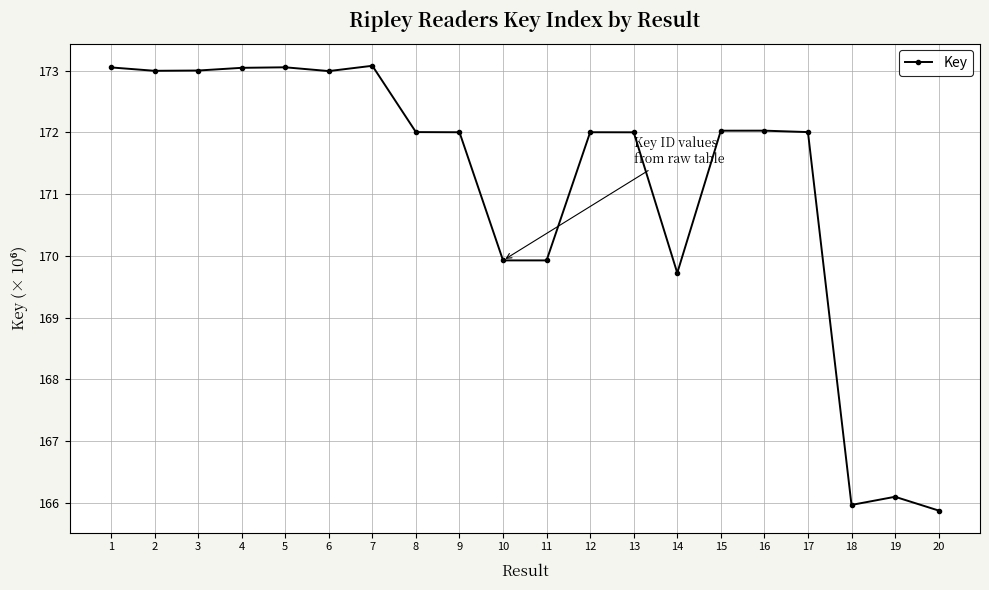

Count the number of data series in this chart.

1